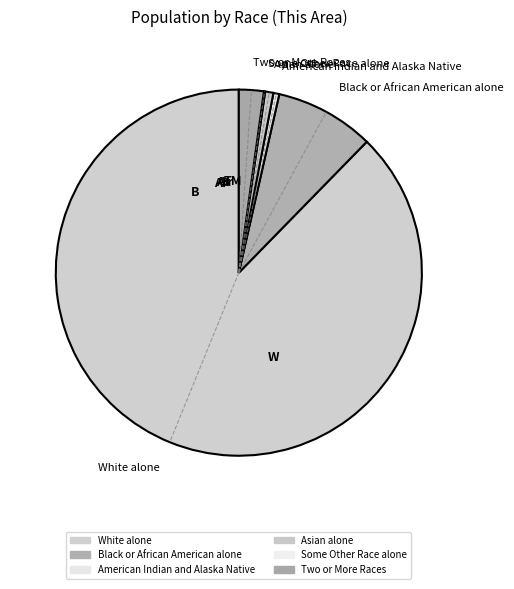

Which slice is the largest?

White alone